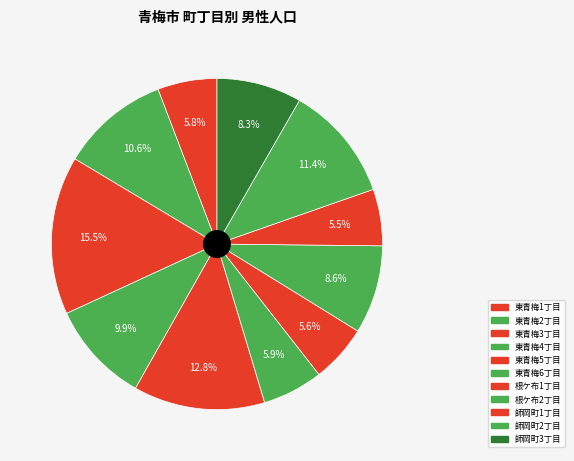

The 師岡町3丁目 slice represents 8% of the pie. True or false?

True